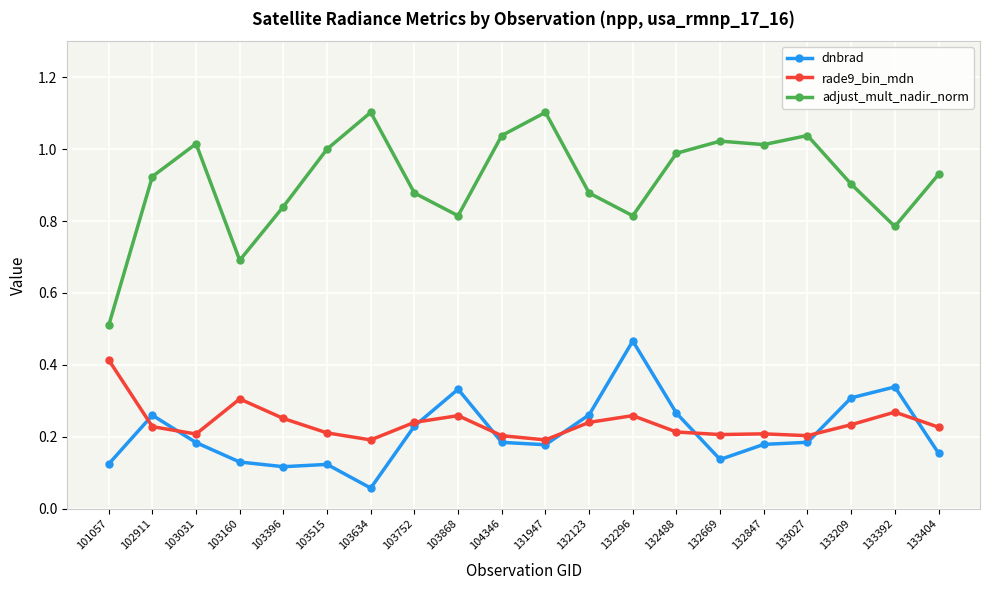

True or false: adjust_mult_nadir_norm has a value of 1.4 at 103515.

False